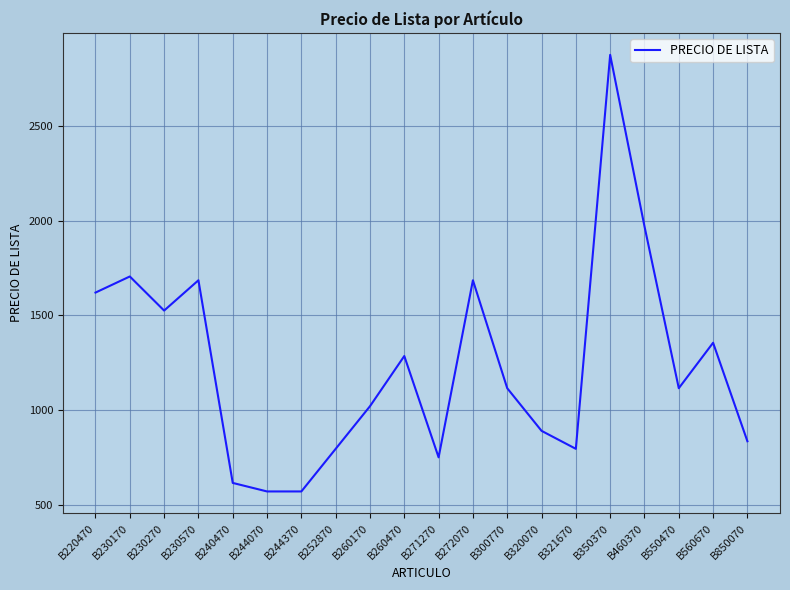

Which has a higher value, B240470 or B244070?

B240470